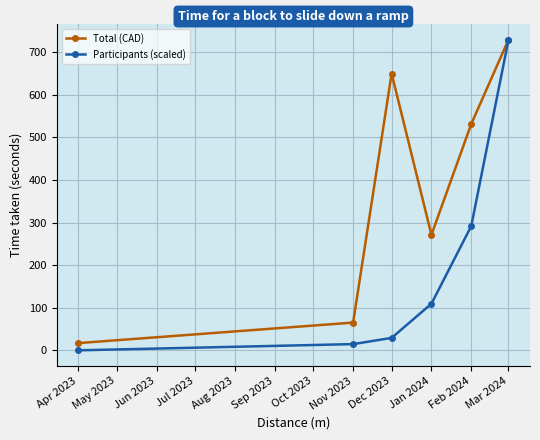

How many values in the Participants (scaled) series exceed 109?

3